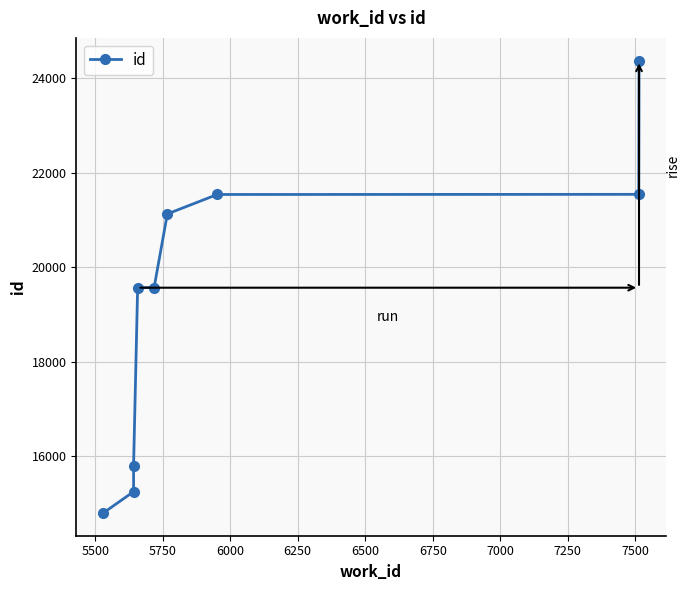

What is the sum of all values?

173563